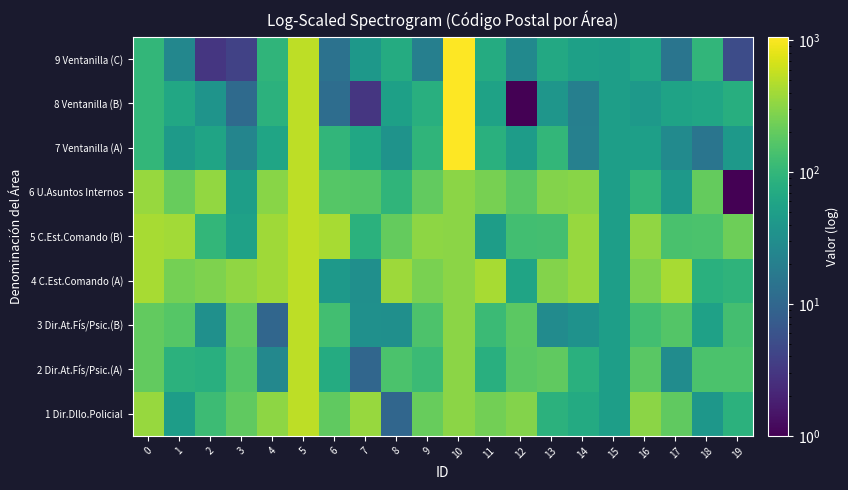

How many series are shown in this chart?

9